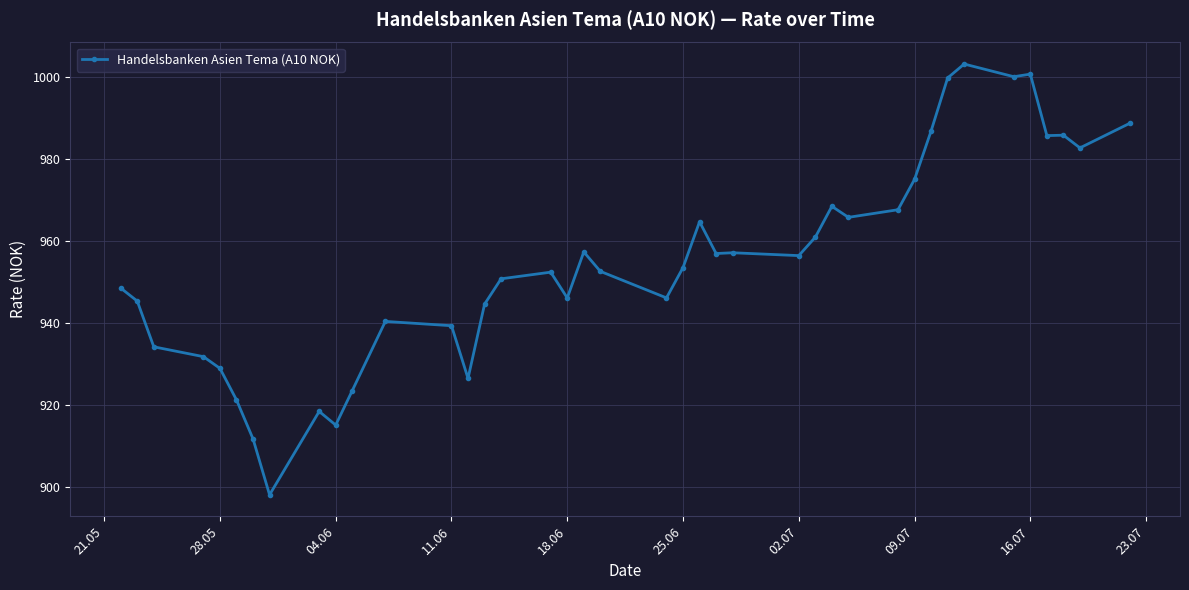

True or false: the data has more than 0 interior local peaks.

True